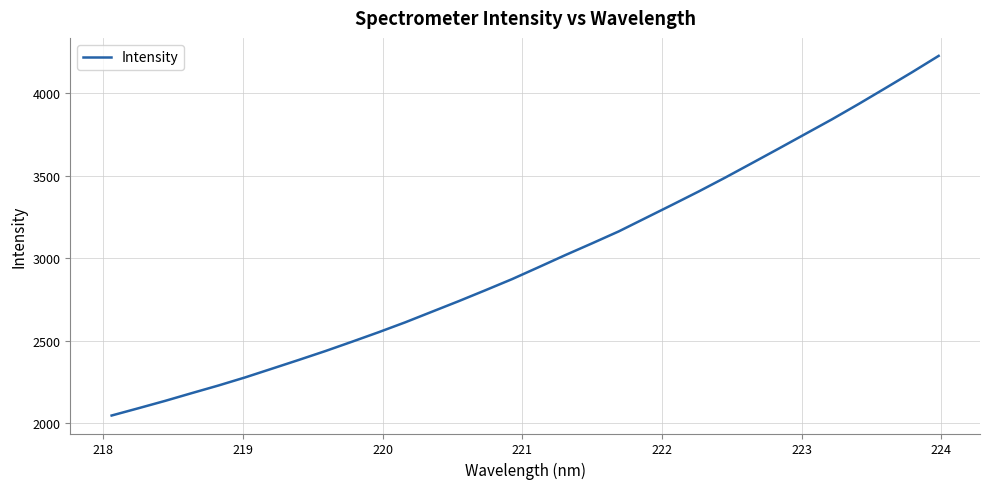

What is the minimum value shown in the chart?

2045.9